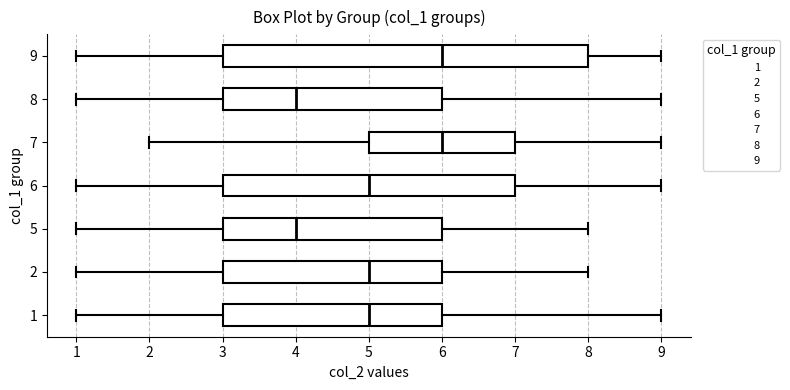

Reading bottom to top, read every box against the x-axis: the position of its median line, the range the box covers, and the ends of its whiskers. The values are not printed on the chart, so give them approximately, as read against the axis.

1: median 5, box 3 to 6, whiskers 1 to 9
2: median 5, box 3 to 6, whiskers 1 to 8
5: median 4, box 3 to 6, whiskers 1 to 8
6: median 5, box 3 to 7, whiskers 1 to 9
7: median 6, box 5 to 7, whiskers 2 to 9
8: median 4, box 3 to 6, whiskers 1 to 9
9: median 6, box 3 to 8, whiskers 1 to 9